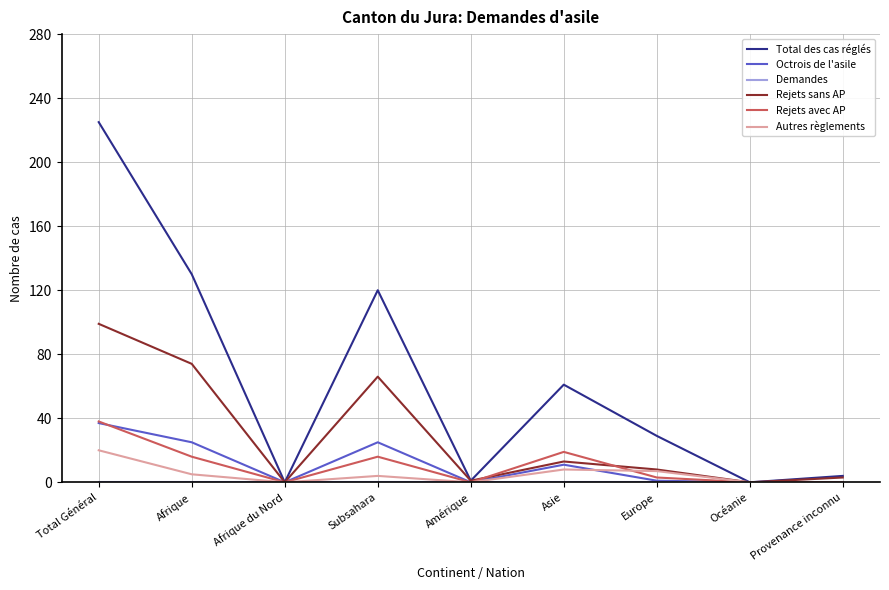

Is it true that Octrois de l'asile equals 0 at Océanie?

True